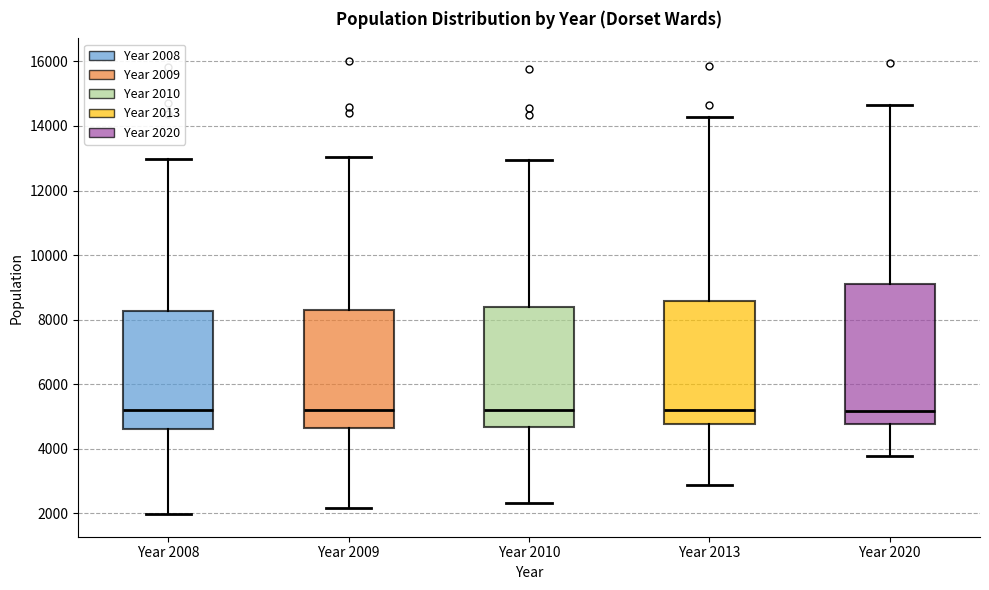

Reading left to right, transcribe this box plot: for each box, give where its median line is, the range the box spans, and where its two whiskers end, as read against the y-axis. The values are not printed on the chart, so give them approximately, as read against the axis.

Year 2008: median 5200, box 4600 to 8200, whiskers 2000 to 13000
Year 2009: median 5200, box 4600 to 8400, whiskers 2200 to 13000
Year 2010: median 5200, box 4600 to 8400, whiskers 2400 to 13000
Year 2013: median 5200, box 4800 to 8600, whiskers 2800 to 14200
Year 2020: median 5200, box 4800 to 9200, whiskers 3800 to 14600